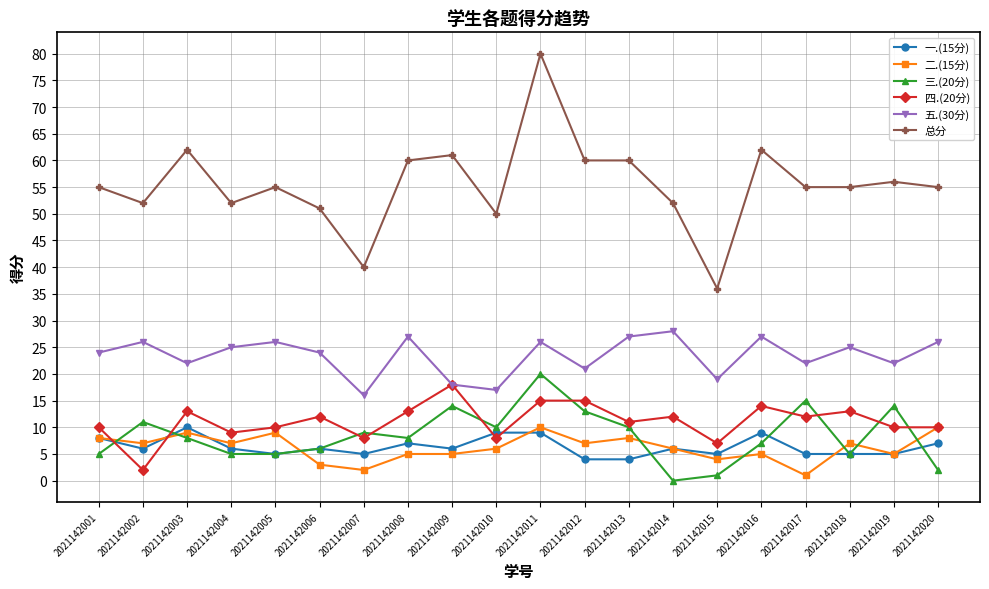

What is the maximum value shown in the chart?

80